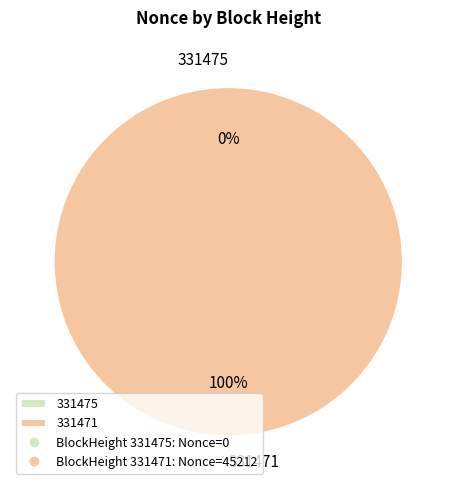

Is 331471 the majority of the pie?

Yes